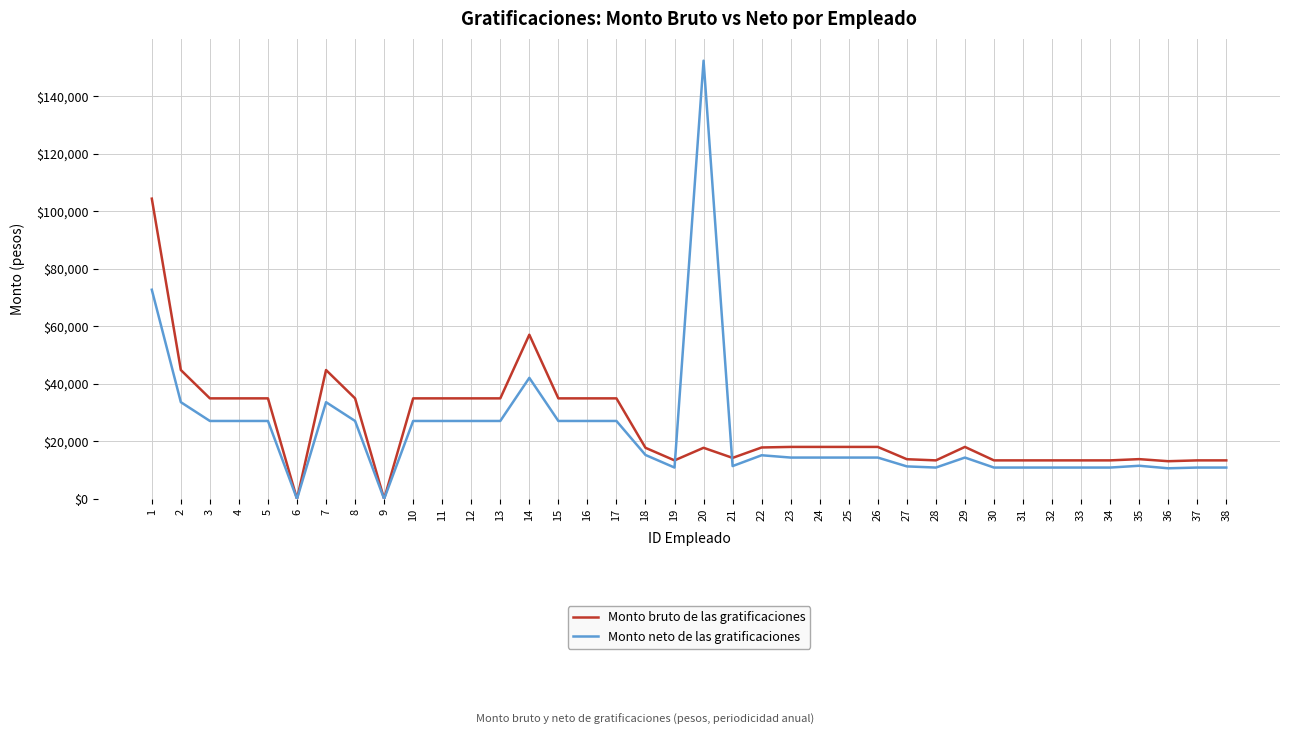

Which series has the largest total across all categories?

Monto bruto de las gratificaciones